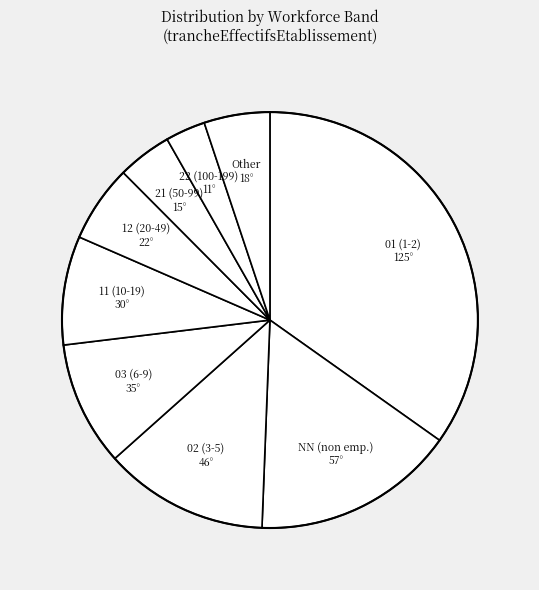

How many segments does this pie chart have?

9